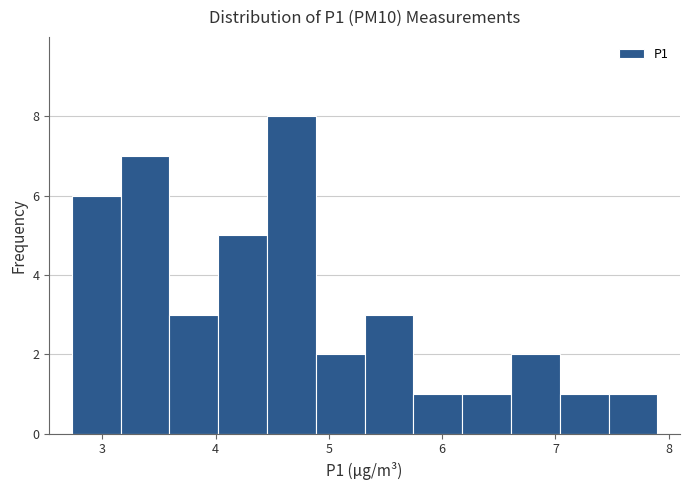

Which range on the x-axis has the tallest bar?

4.5 to 4.9